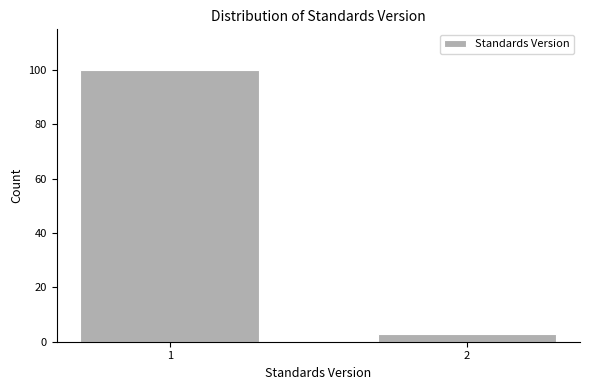

Reading right to left, what are all the values shown in this chart?

3	100